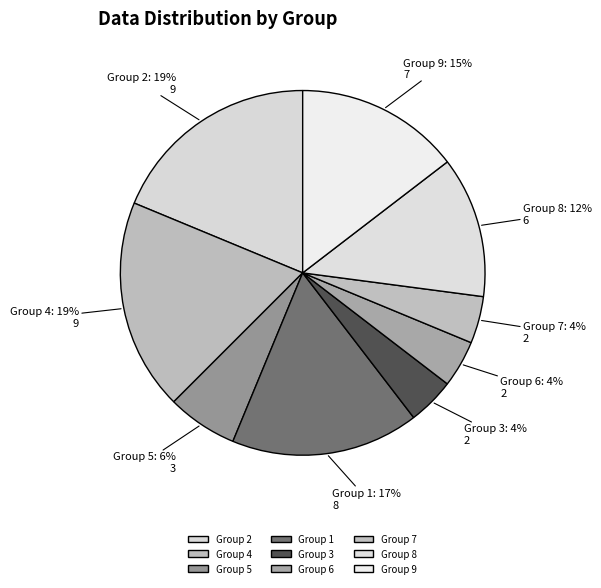

Count the number of slices in the pie.

9